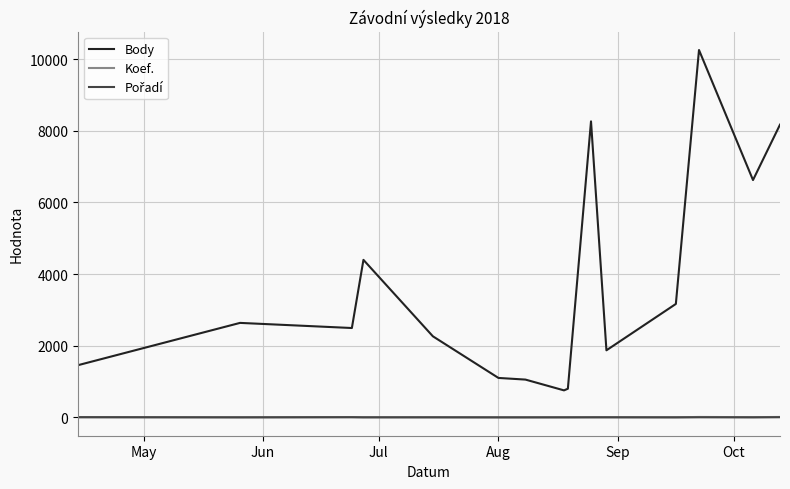

True or false: Body and Koef. intersect in this chart.

False